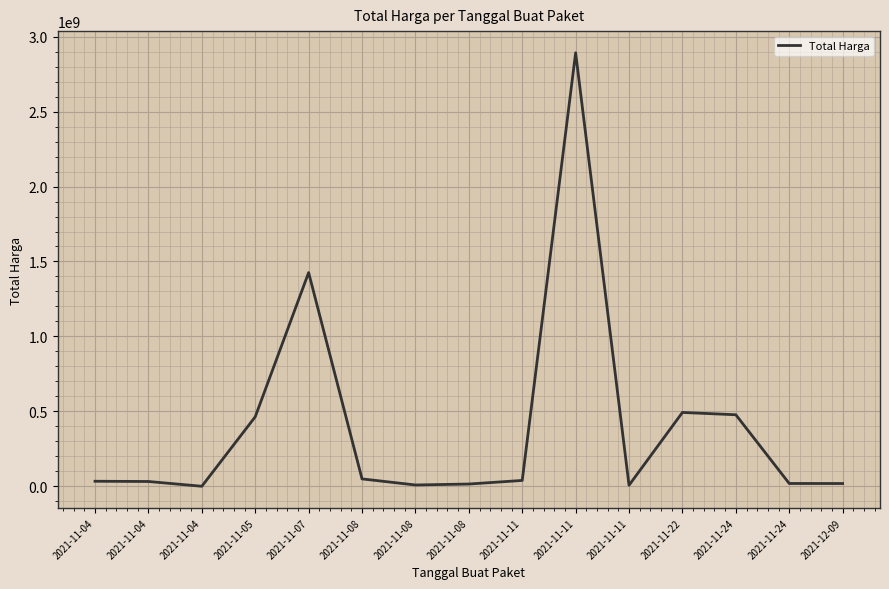

What is the change in value from 2021-11-04 to 2021-11-04?

-33422125